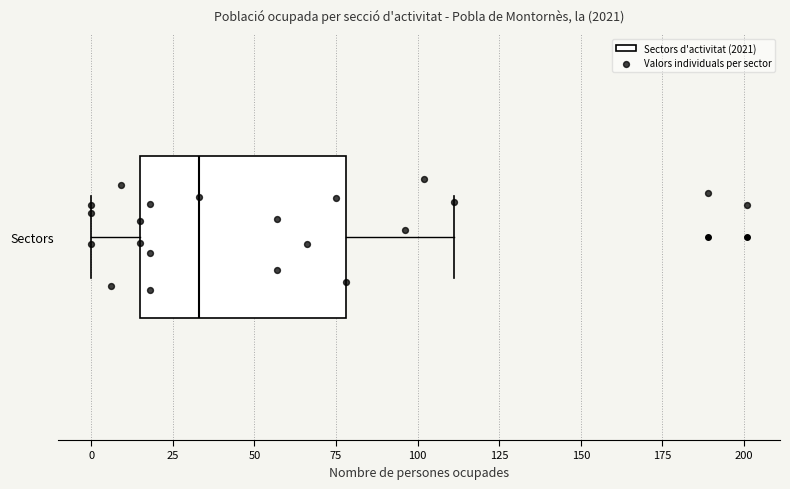

Transcribe this box plot: give where the median line is, the range the box spans, and where the two whiskers end, as read against the x-axis. The values are not printed on the chart, so give them approximately, as read against the axis.

median 35, box 15 to 80, whiskers 0 to 110